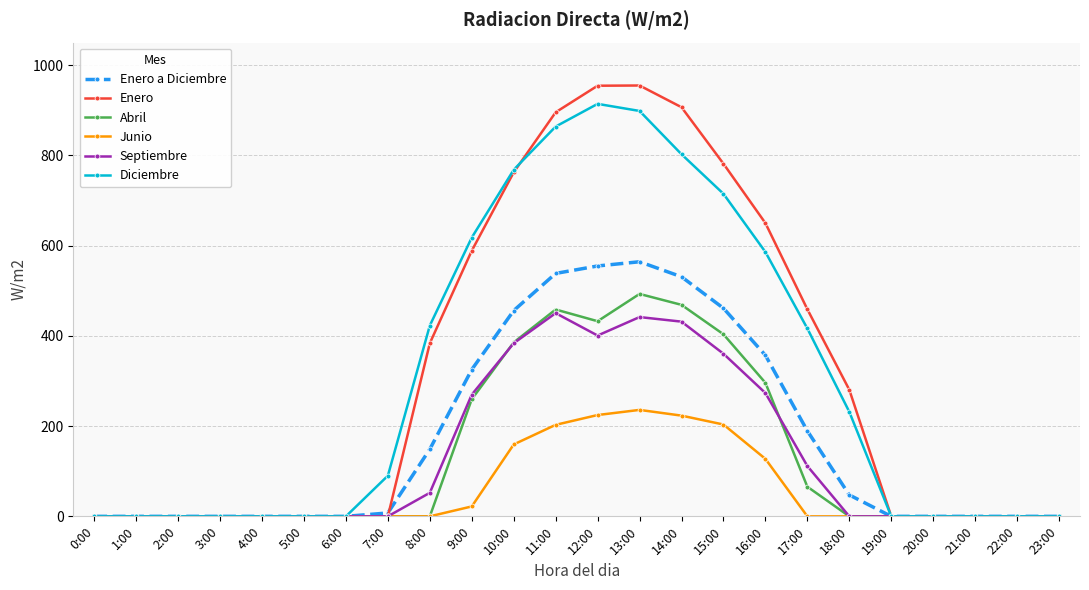

At 14:00, list the series in order from largest to smallest.

Enero, Diciembre, Enero a Diciembre, Abril, Septiembre, Junio